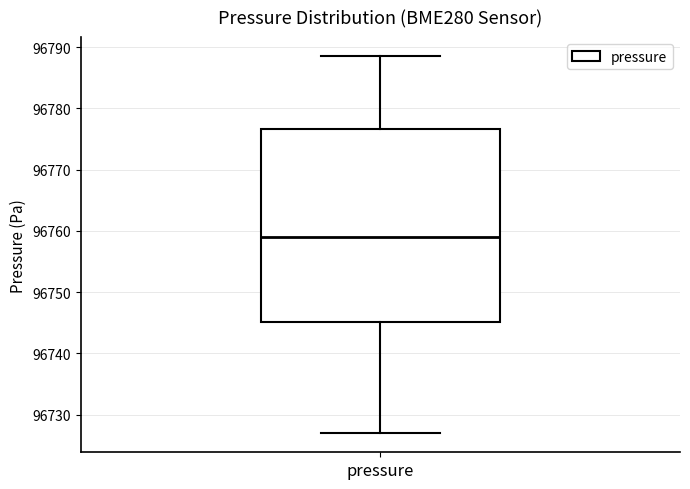

Transcribe this box plot: give where the median line is, the range the box spans, and where the two whiskers end, as read against the y-axis. The values are not printed on the chart, so give them approximately, as read against the axis.

median 96759, box 96745 to 96777, whiskers 96727 to 96789